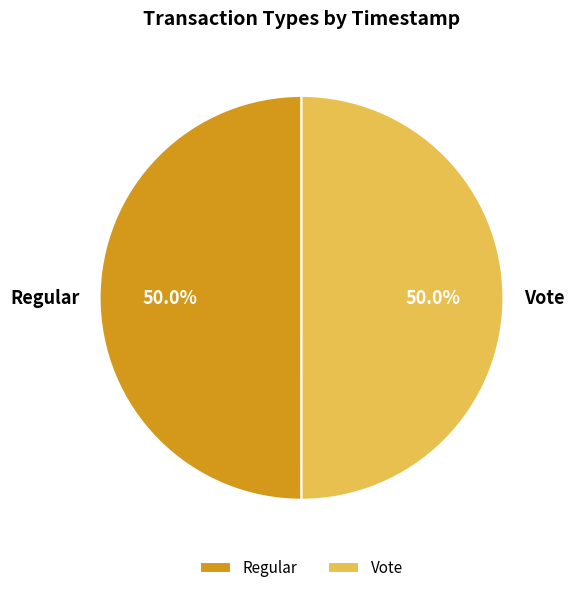

Approximately how many times larger is the value at Regular compared to Vote?

1.0